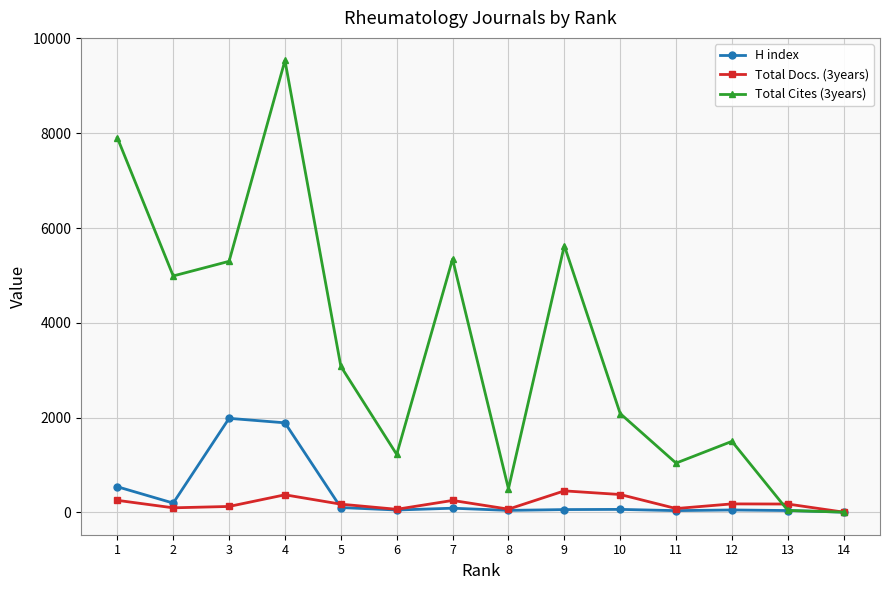

True or false: H index has more than 2 points higher than both neighbors.

True